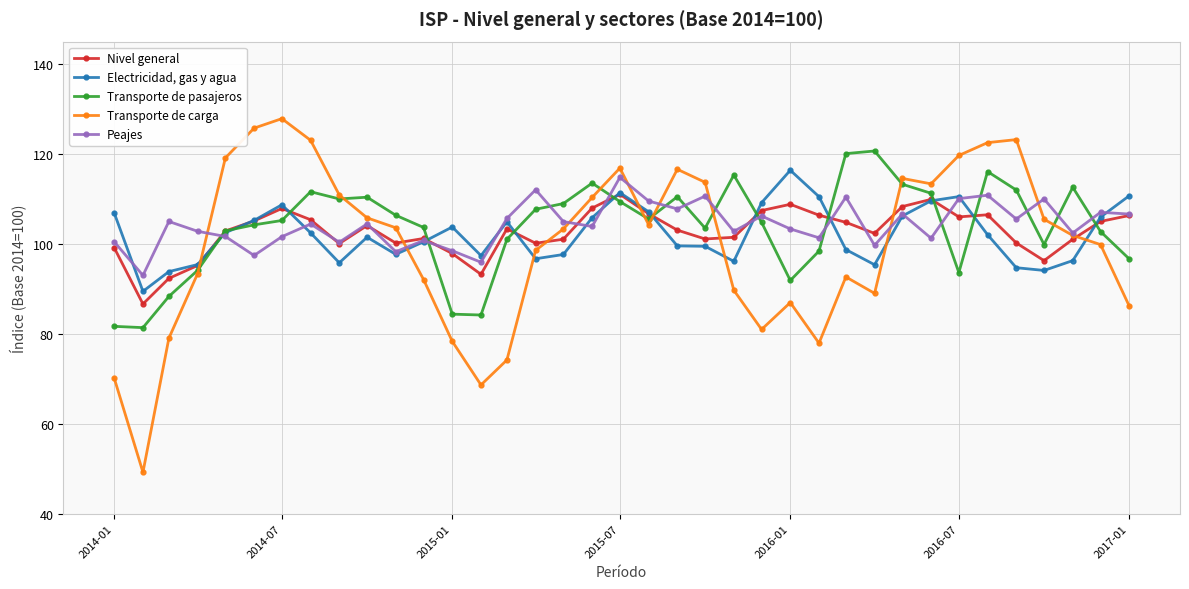

True or false: Nivel general and Peajes intersect in this chart.

True